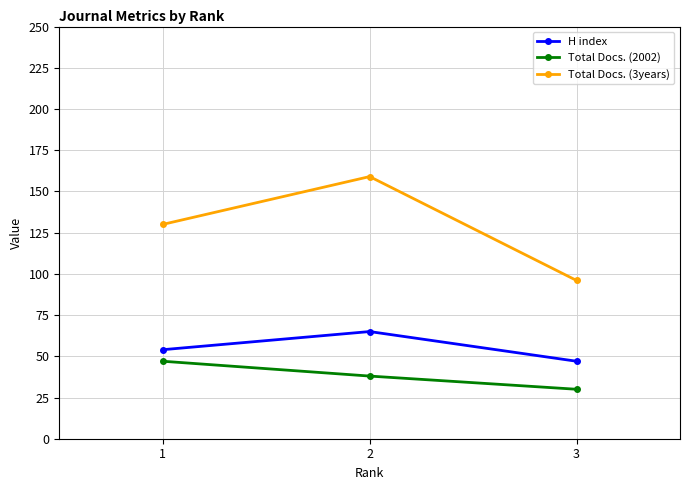

Is this an area chart (filled region under the line)?

No